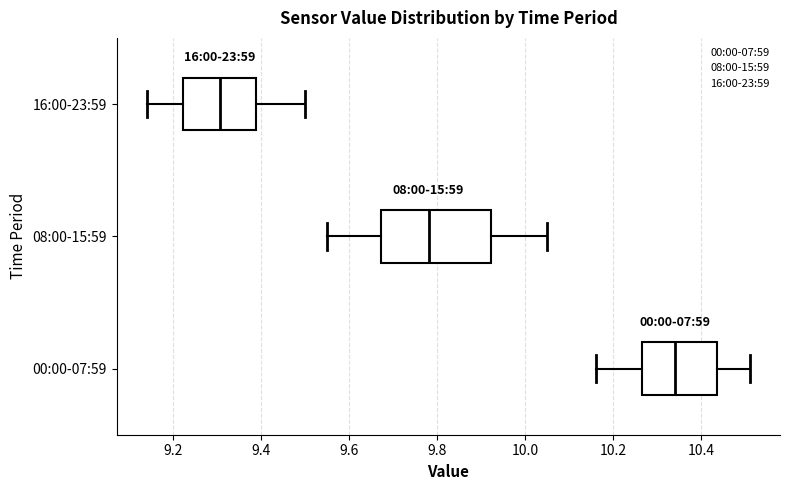

Reading bottom to top, transcribe this box plot: for each box, give where its median line is, the range the box spans, and where its two whiskers end, as read against the x-axis. The values are not printed on the chart, so give them approximately, as read against the axis.

00:00-07:59: median 10.34, box 10.26 to 10.44, whiskers 10.16 to 10.52
08:00-15:59: median 9.78, box 9.68 to 9.92, whiskers 9.56 to 10.06
16:00-23:59: median 9.30, box 9.22 to 9.38, whiskers 9.14 to 9.50